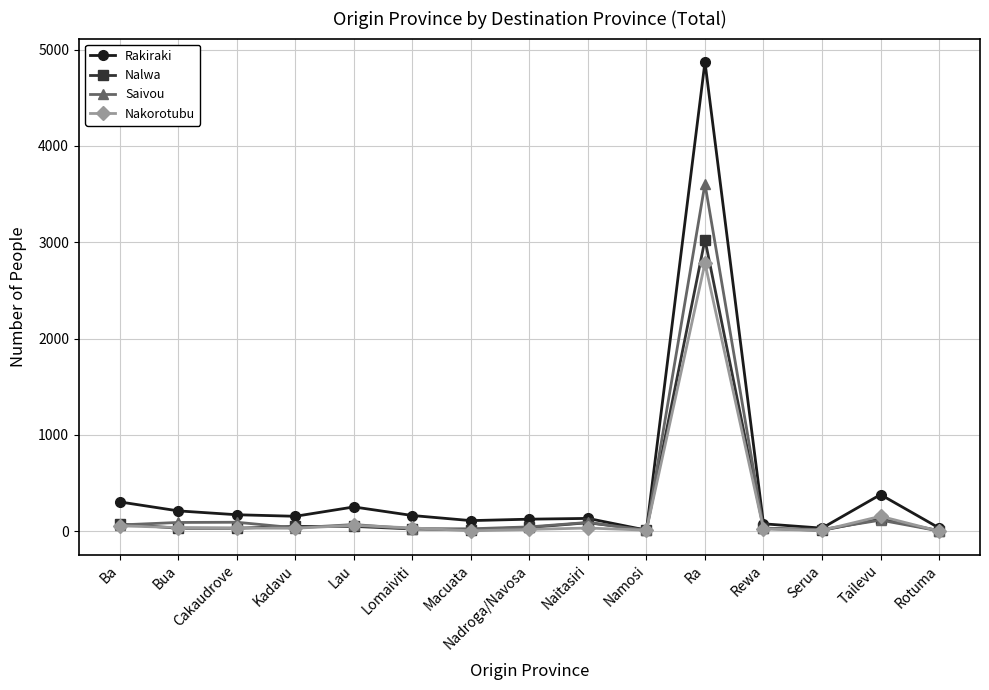

What is the maximum value for Saivou?

3607